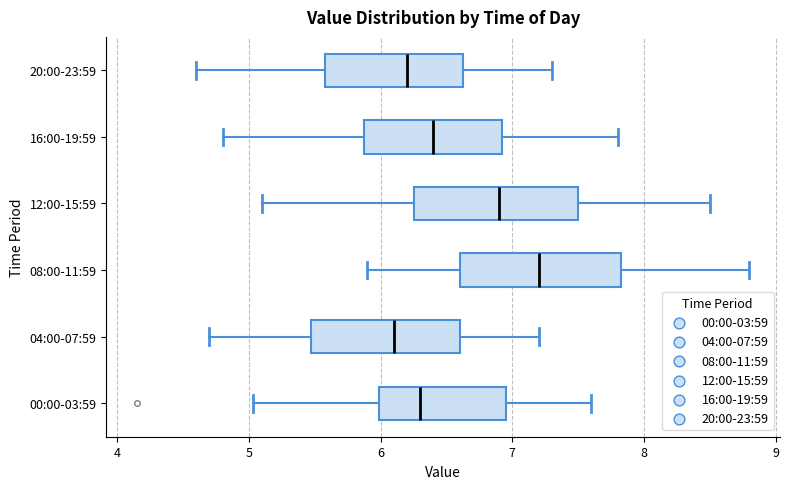

Reading bottom to top, transcribe this box plot: for each box, give where its median line is, the range the box spans, and where its two whiskers end, as read against the x-axis. The values are not printed on the chart, so give them approximately, as read against the axis.

00:00-03:59: median 6.3, box 6.0 to 7.0, whiskers 5.0 to 7.6
04:00-07:59: median 6.1, box 5.5 to 6.6, whiskers 4.7 to 7.2
08:00-11:59: median 7.2, box 6.6 to 7.8, whiskers 5.9 to 8.8
12:00-15:59: median 6.9, box 6.3 to 7.5, whiskers 5.1 to 8.5
16:00-19:59: median 6.4, box 5.9 to 6.9, whiskers 4.8 to 7.8
20:00-23:59: median 6.2, box 5.6 to 6.6, whiskers 4.6 to 7.3